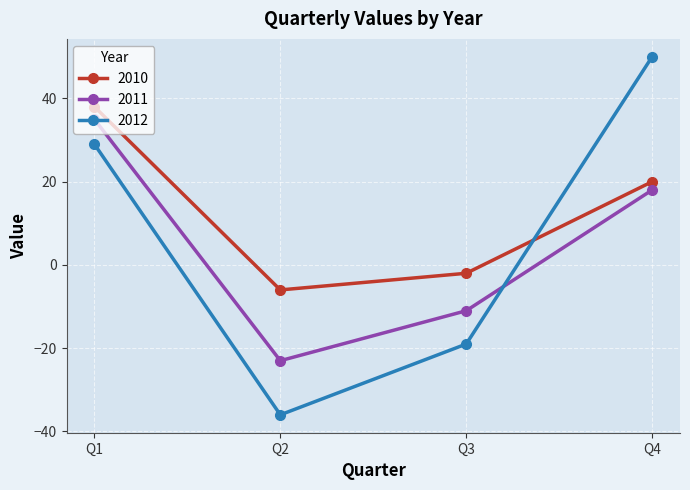

True or false: 2012 has more than 1 interior local peaks.

False